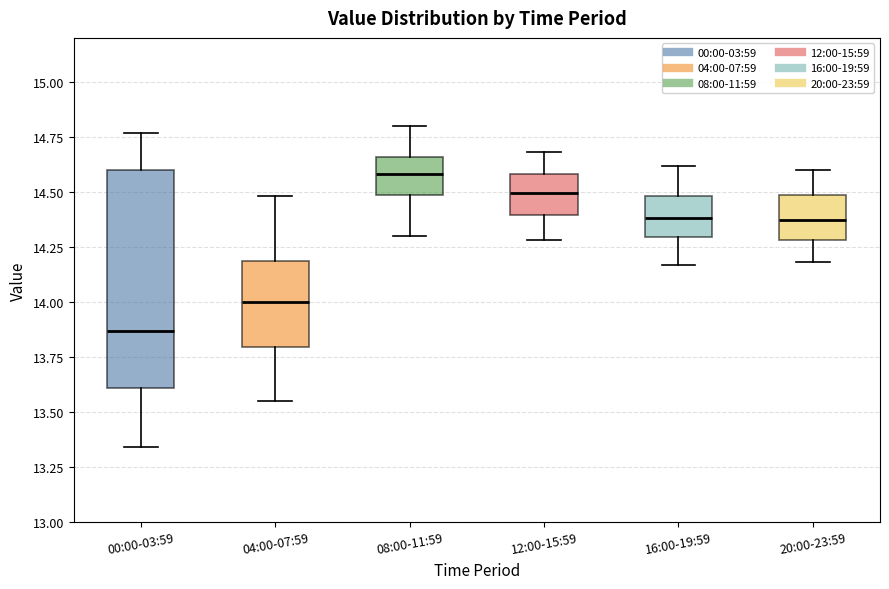

Where does the upper whisker of the box for 08:00-11:59 end on the y-axis? The values are not printed on the chart, so give them approximately, as read against the axis.

14.80